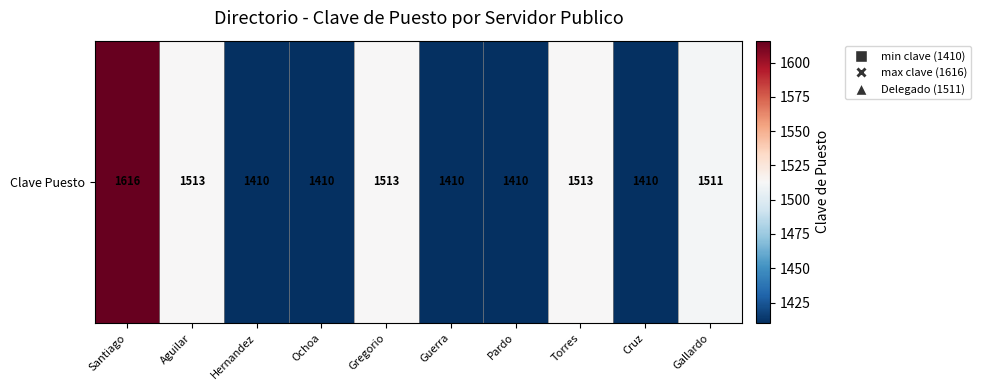

Reading left to right, what are all the values shown in this chart?

1616	1513	1410	1410	1513	1410	1410	1513	1410	1511